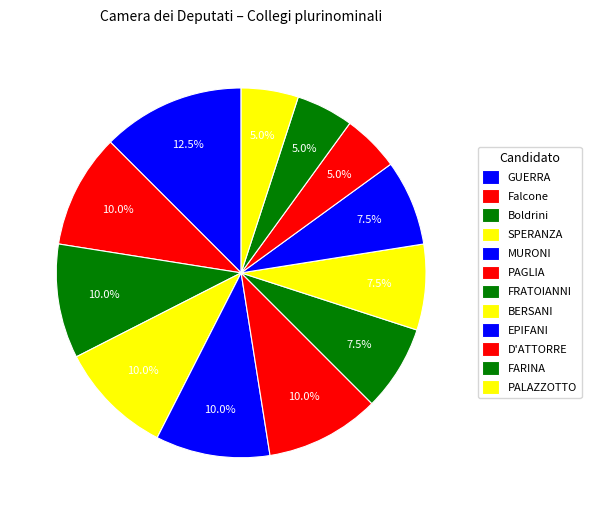

Do PAGLIA and Boldrini together represent more than half of the pie?

No